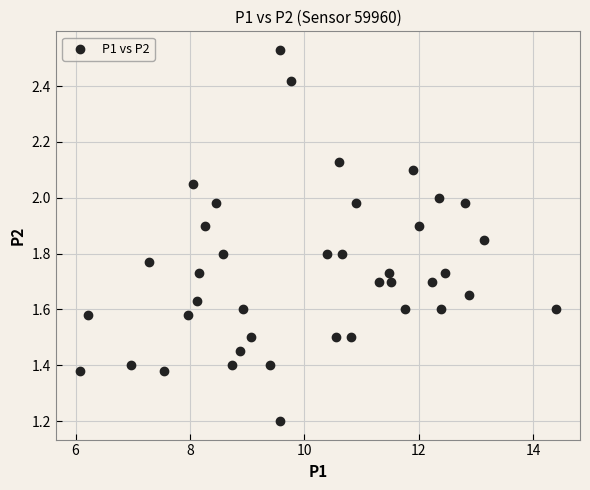

What is the range of X values (max minus min)?

8.3